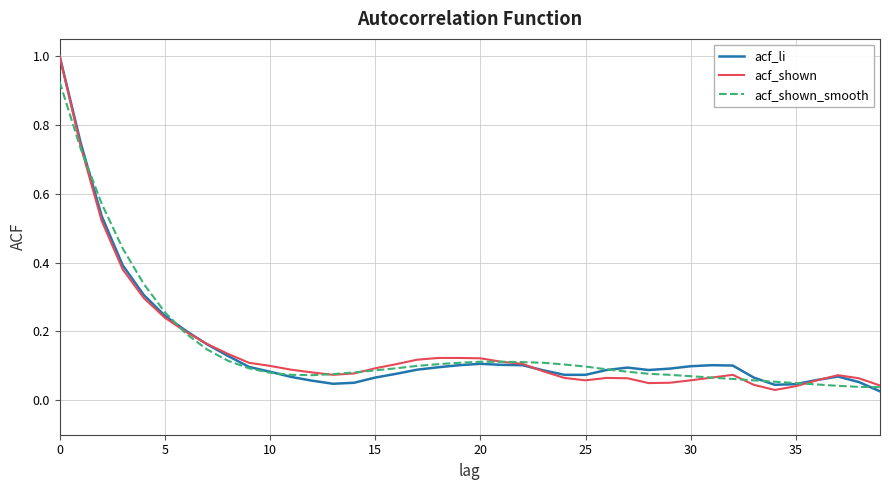

What is the maximum value shown in the chart?

1.0